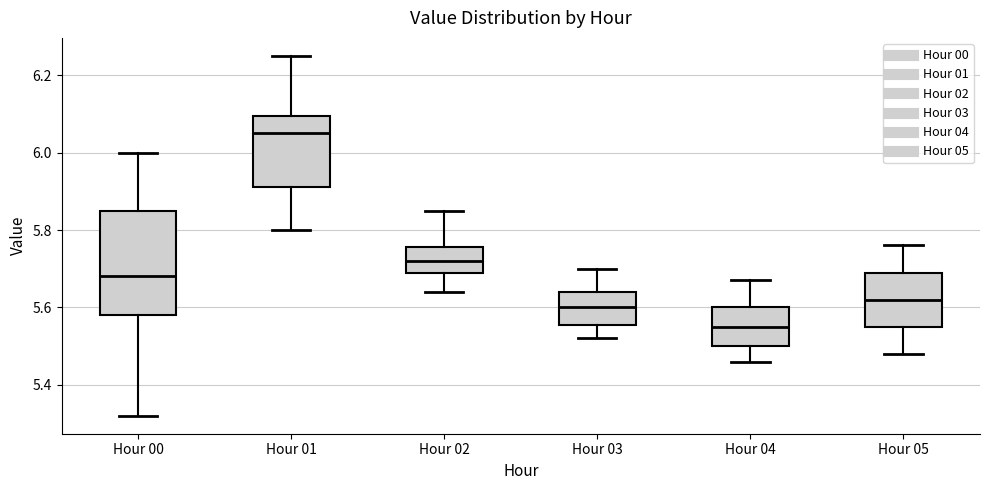

Where does the upper whisker of the box for Hour 01 end on the y-axis? The values are not printed on the chart, so give them approximately, as read against the axis.

6.26